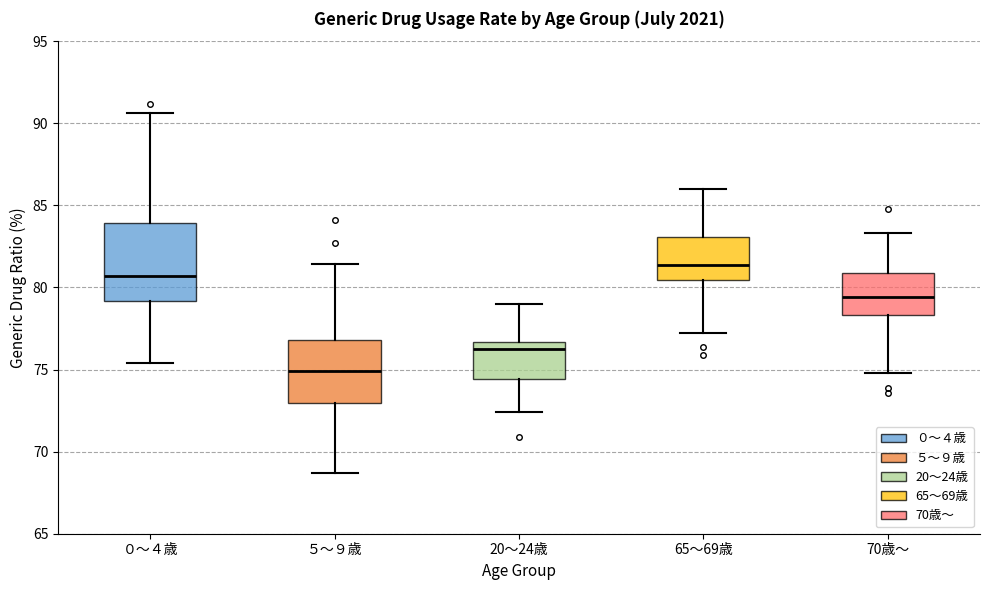

Where is the lower edge of the box for 65～69歳 on the y-axis? The values are not printed on the chart, so give them approximately, as read against the axis.

80.5